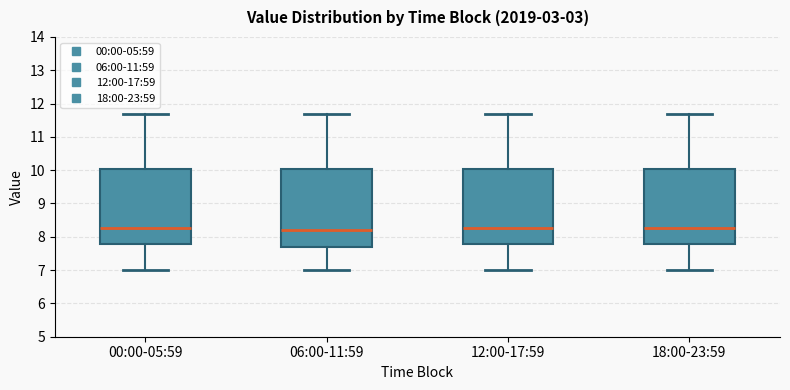

Reading left to right, read every box against the y-axis: the position of its median line, the range the box covers, and the ends of its whiskers. The values are not printed on the chart, so give them approximately, as read against the axis.

00:00-05:59: median 8.3, box 7.8 to 10.0, whiskers 7.0 to 11.7
06:00-11:59: median 8.2, box 7.7 to 10.0, whiskers 7.0 to 11.7
12:00-17:59: median 8.3, box 7.8 to 10.0, whiskers 7.0 to 11.7
18:00-23:59: median 8.3, box 7.8 to 10.0, whiskers 7.0 to 11.7